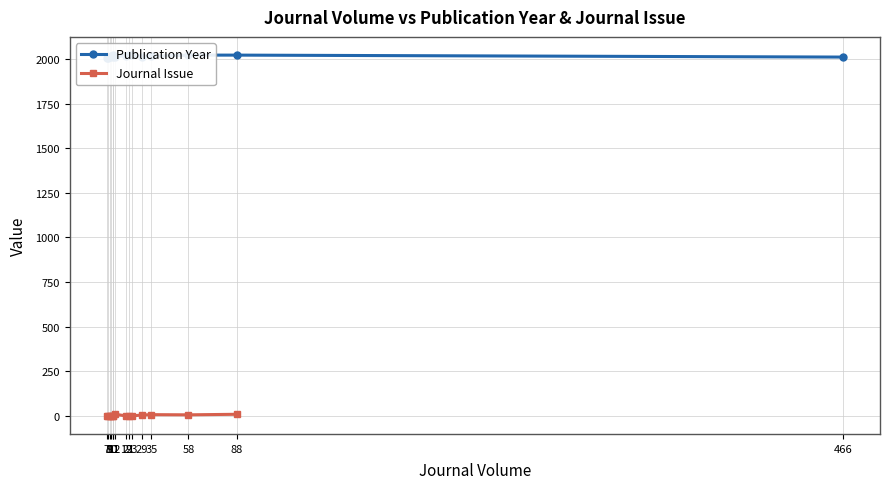

What are all the series names shown in the legend?

Publication Year, Journal Issue